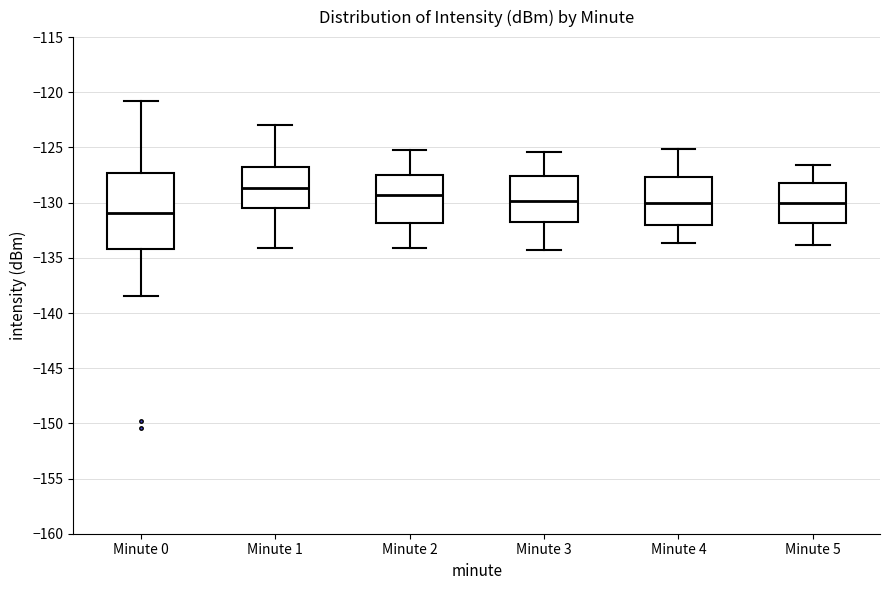

Reading left to right, transcribe this box plot: for each box, give where its median line is, the range the box spans, and where its two whiskers end, as read against the y-axis. The values are not printed on the chart, so give them approximately, as read against the axis.

Minute 0: median -131.0, box -134.0 to -127.5, whiskers -138.5 to -121.0
Minute 1: median -128.5, box -130.5 to -126.5, whiskers -134.0 to -123.0
Minute 2: median -129.5, box -132.0 to -127.5, whiskers -134.0 to -125.0
Minute 3: median -130.0, box -131.5 to -127.5, whiskers -134.5 to -125.5
Minute 4: median -130.0, box -132.0 to -127.5, whiskers -133.5 to -125.0
Minute 5: median -130.0, box -132.0 to -128.0, whiskers -134.0 to -126.5